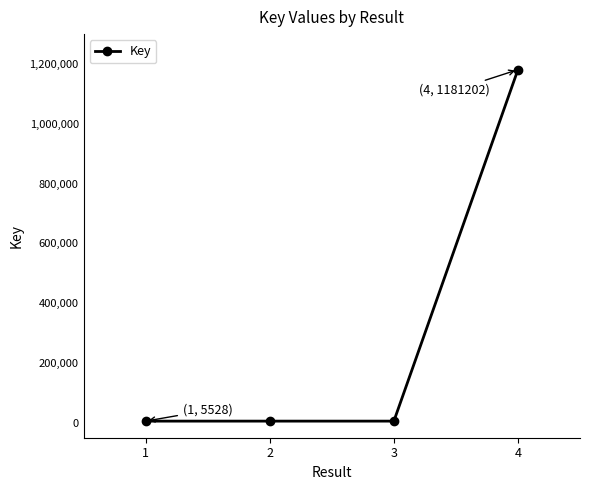

Reading left to right, what are all the values shown in this chart?

5528	5528	5528	1181202